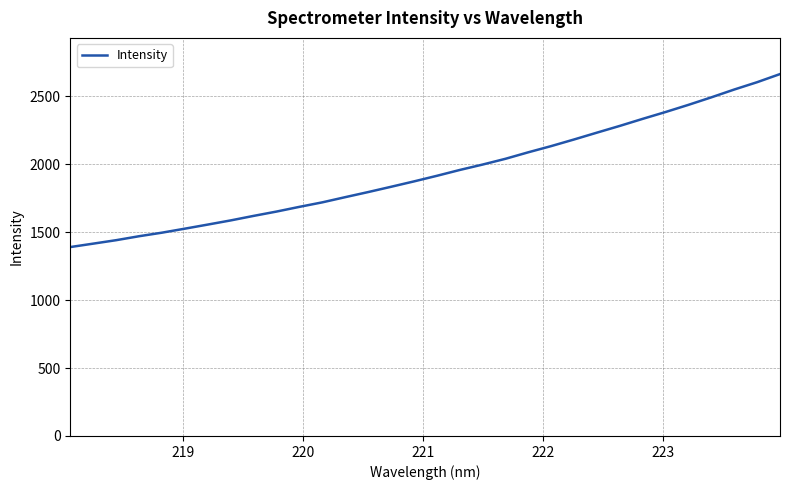

What is the minimum value shown in the chart?

1390.9